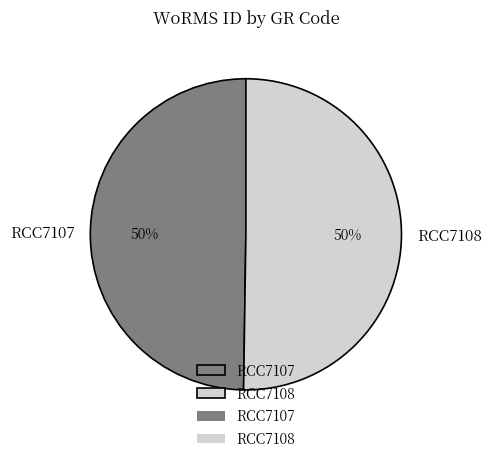

To the nearest percent, what portion does RCC7108 represent?

50%